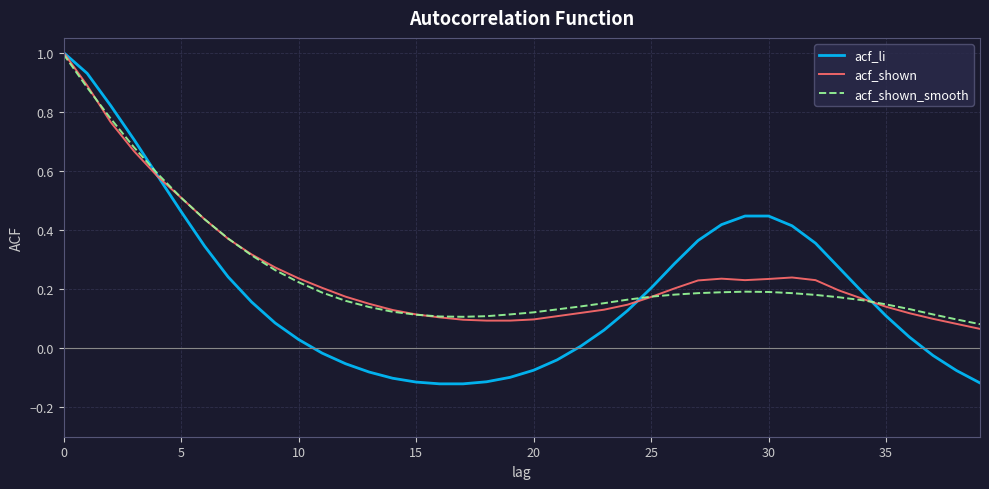

What is the maximum value for acf_shown?

1.0